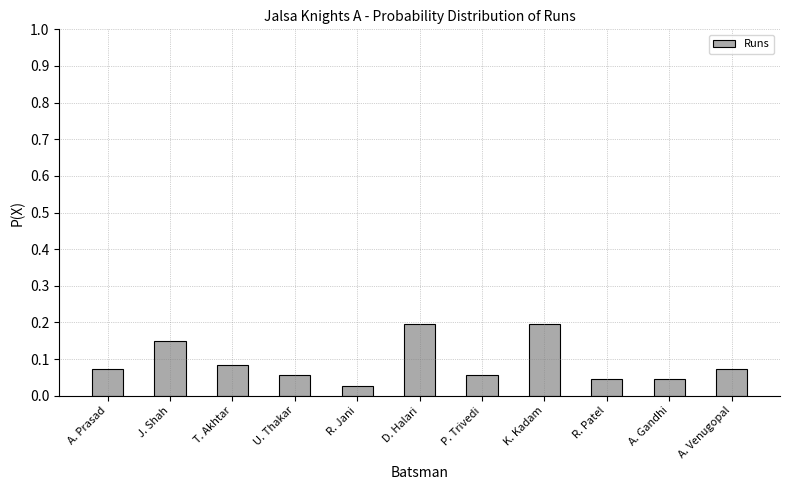

Count the values in the range 0 to 1.

11